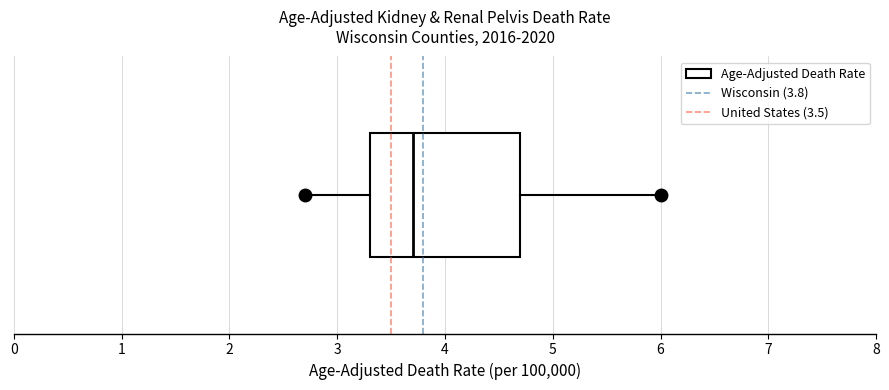

Transcribe this box plot: give where the median line is, the range the box spans, and where the two whiskers end, as read against the x-axis. The values are not printed on the chart, so give them approximately, as read against the axis.

median 3.7, box 3.3 to 4.7, whiskers 2.7 to 6.0